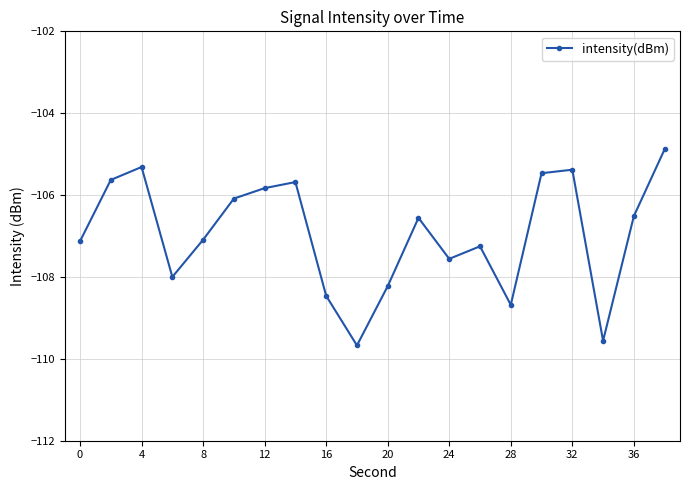

Reading right to left, extract all data points from this chart.

-104.9	-106.5	-109.6	-105.4	-105.5	-108.7	-107.3	-107.6	-106.6	-108.2	-109.7	-108.5	-105.7	-105.8	-106.1	-107.1	-108.0	-105.3	-105.6	-107.1